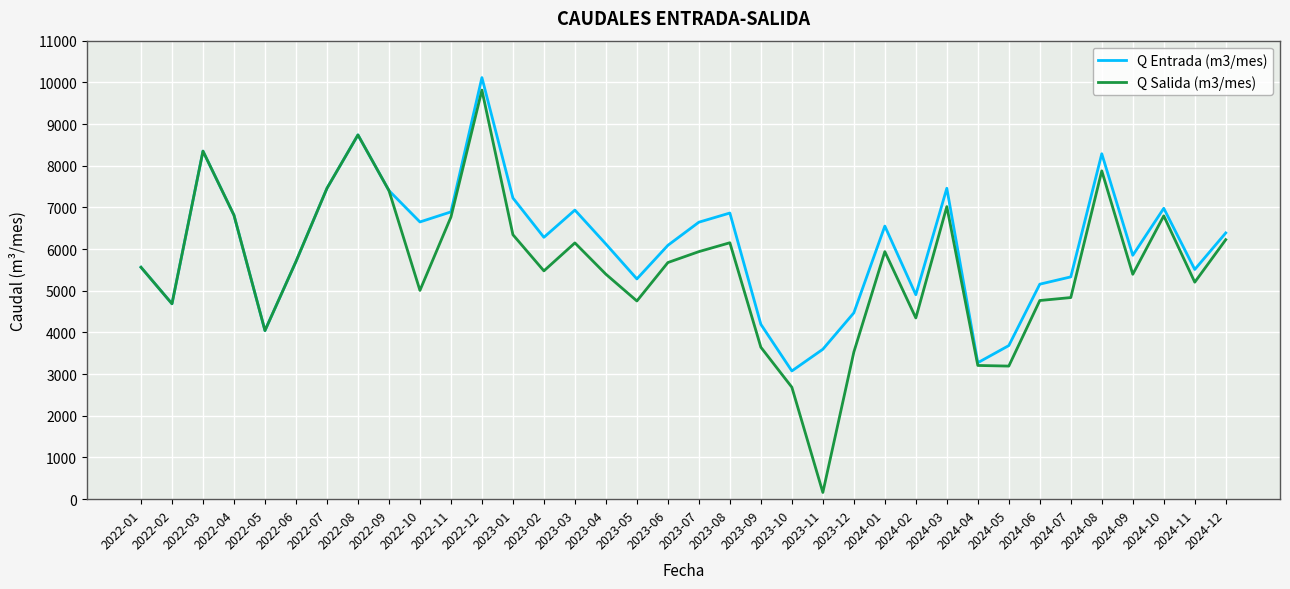

True or false: Q Salida (m3/mes) has a value of 10141 at 2022-06.

False